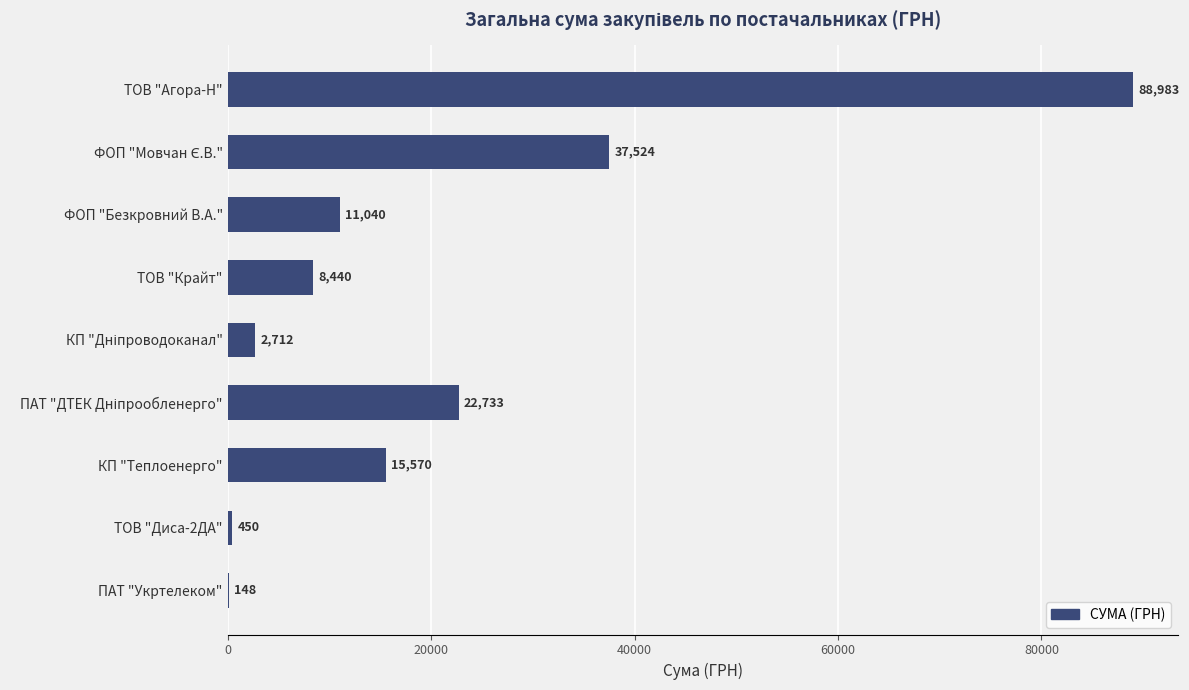

Is it true that the value at ТОВ "Крайт" is 8439.9?

True